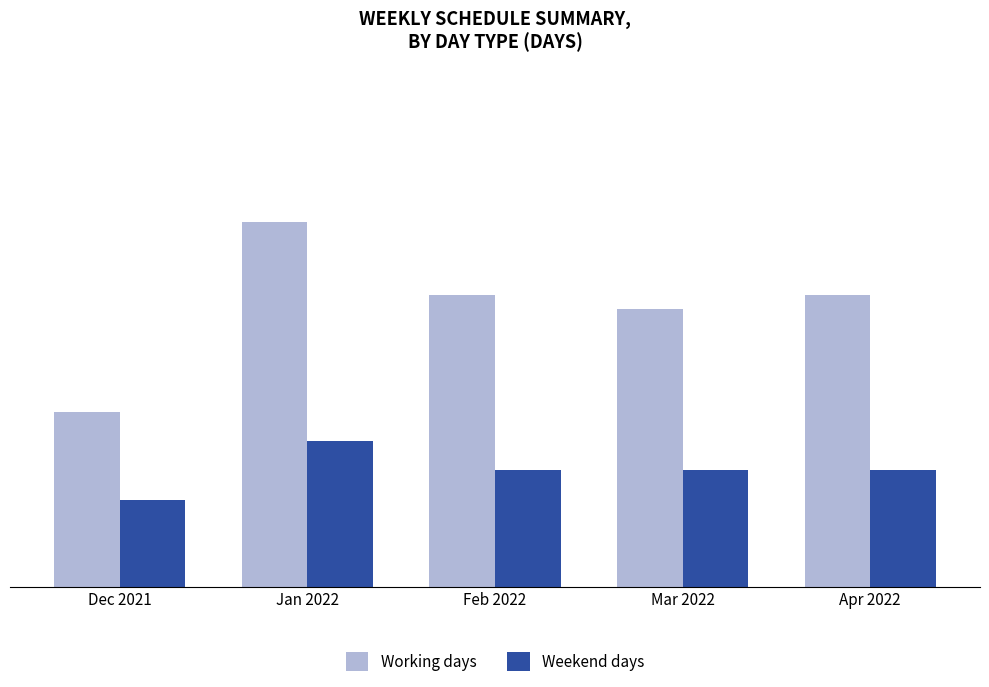

What is the label of the 2nd bar from the left?

Jan 2022